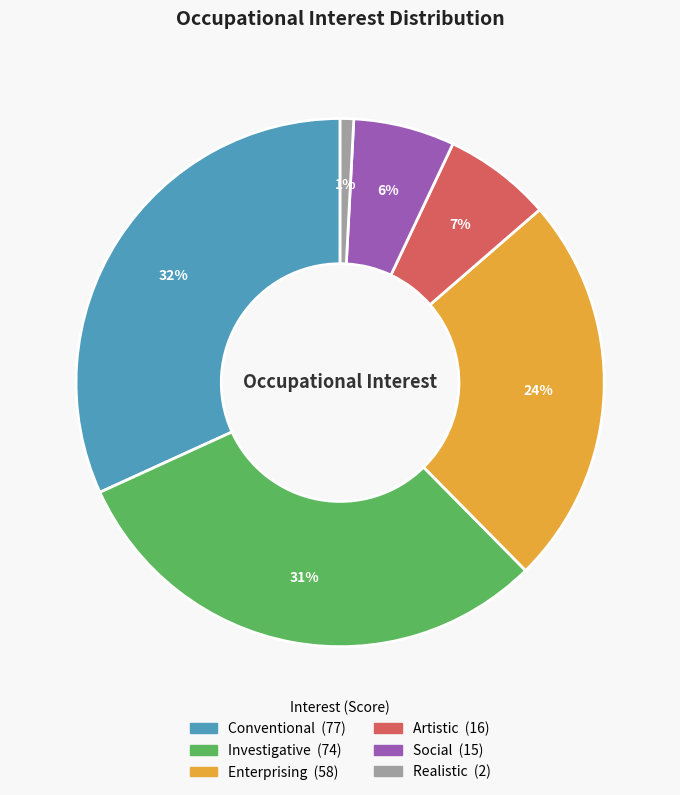

Between Artistic and Investigative, which is larger?

Investigative